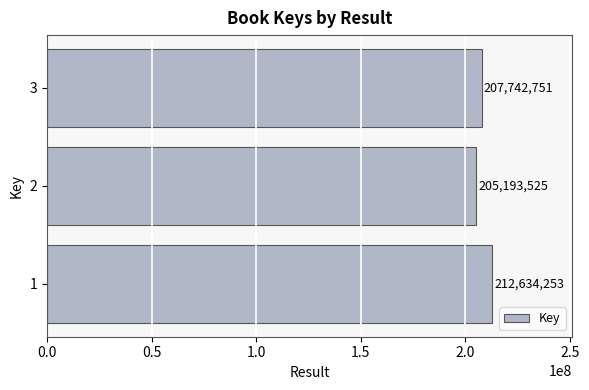

Are the bars grouped side by side (vs. stacked)?

No